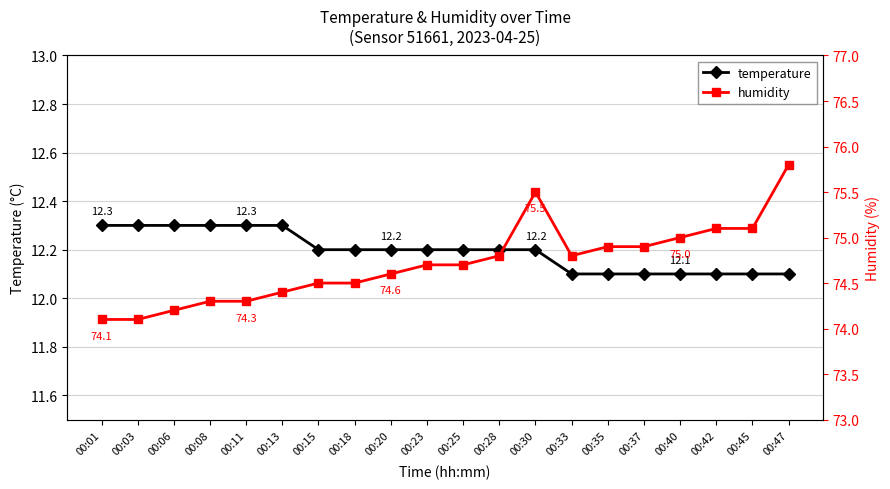

What is the lowest value of the temperature series?

12.1